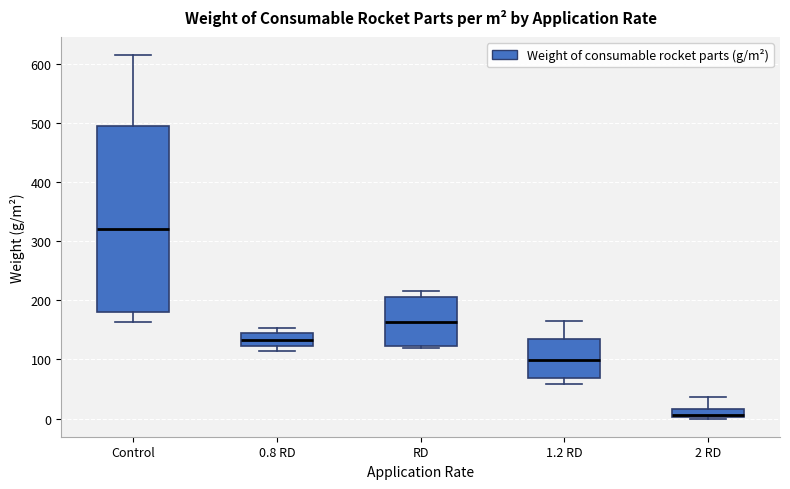

Which box is the tallest, from its lower edge to its upper edge?

Control